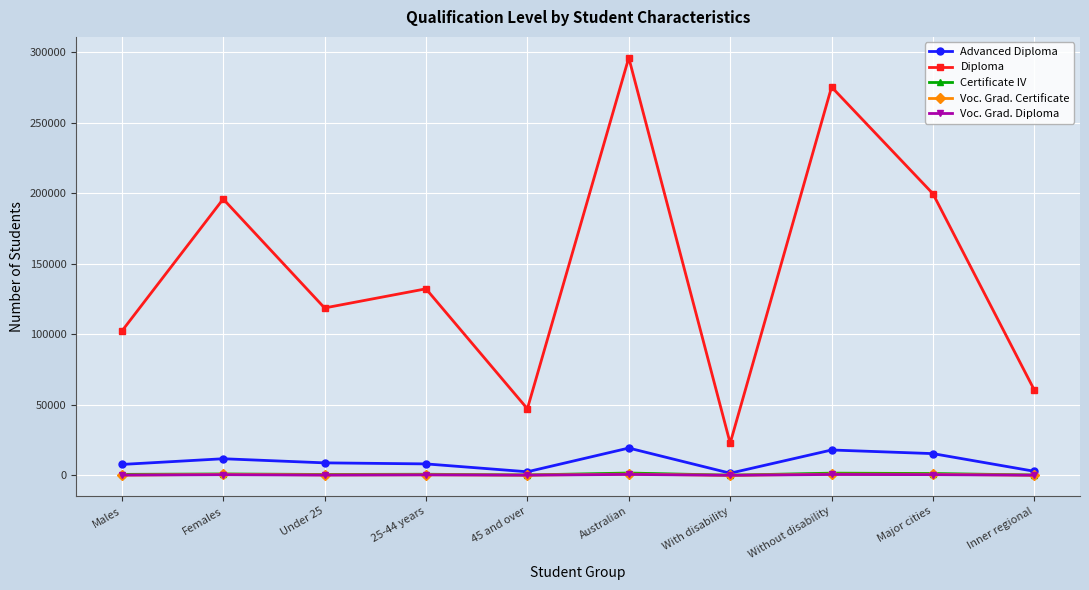

What is the maximum value for Advanced Diploma?

19339